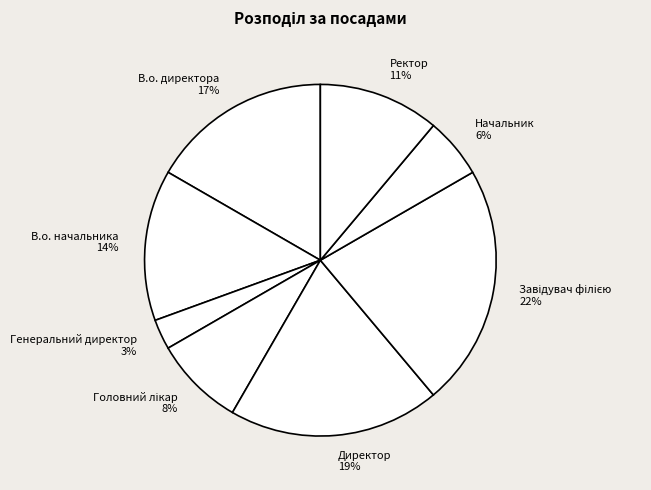

To the nearest percent, what is the average slice percentage?

12%